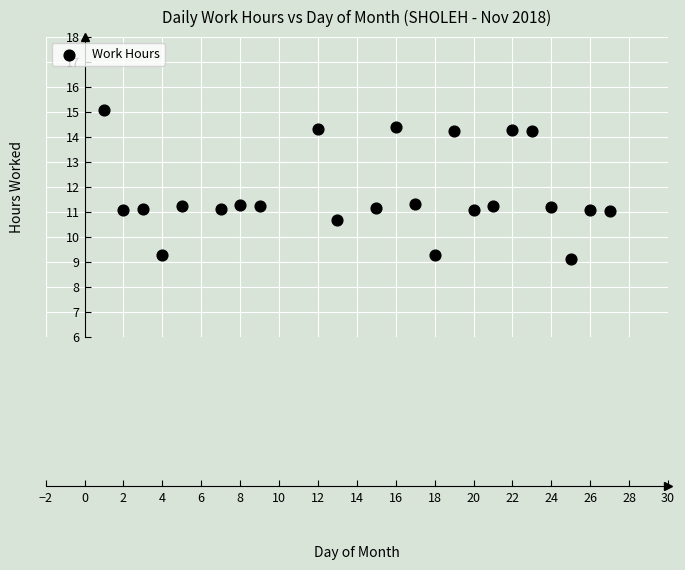

What is the range of X values (max minus min)?

26.0